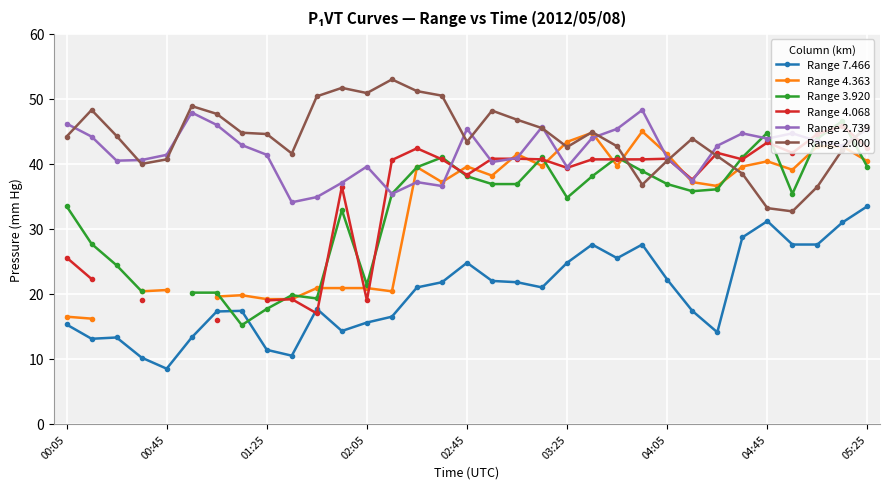

What is the difference between the maximum and minimum values in the Range 4.363 series?

28.8